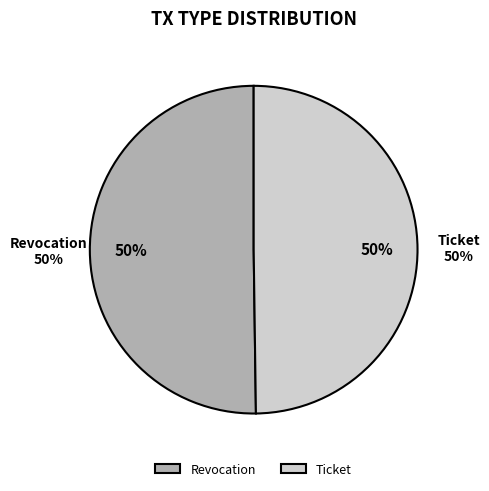

Rank the categories by value from lowest to highest.

Ticket, Revocation